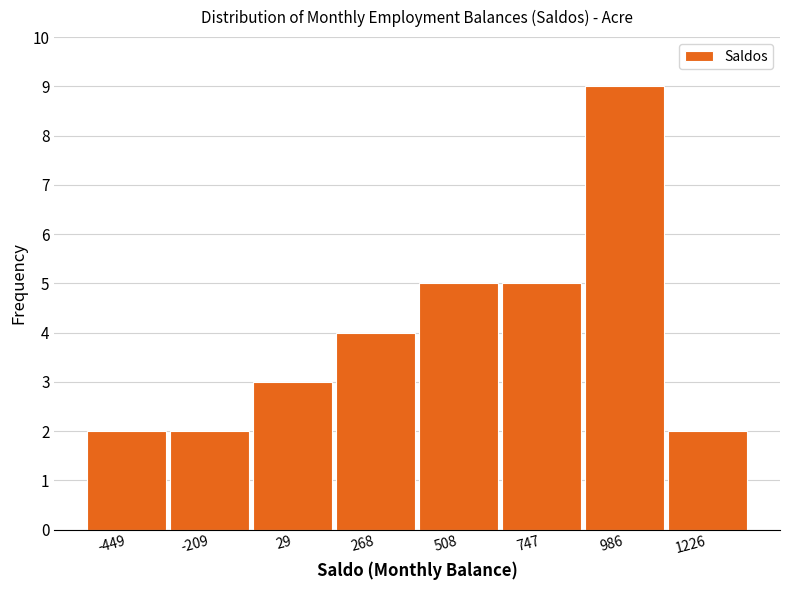

What is the height of the bar covering 850 to 1100 on the x-axis? Neither the bar edges nor the heights are printed on the chart, so give them approximately, as read against the axes.

9